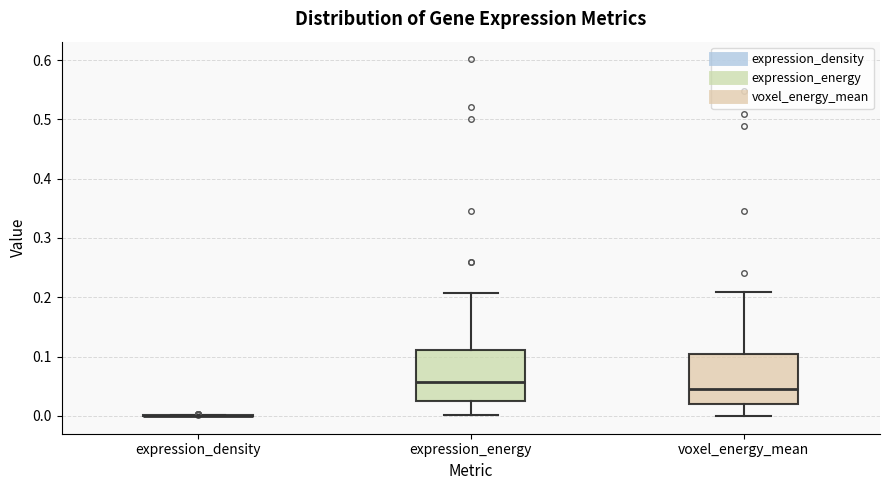

Where is the upper edge of the box for voxel_energy_mean on the y-axis? The values are not printed on the chart, so give them approximately, as read against the axis.

0.10